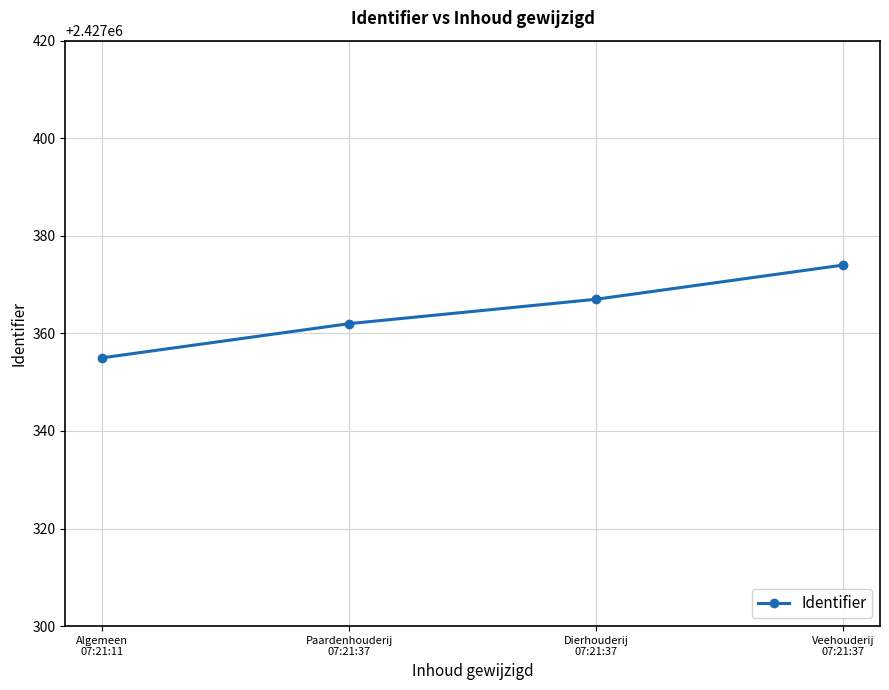

Which has a higher value, Veehouderij
07:21:37 or Algemeen
07:21:11?

Veehouderij
07:21:37